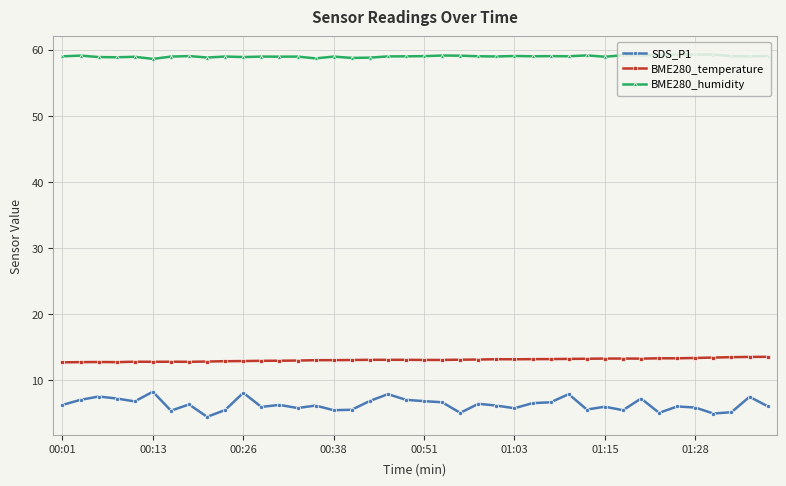

Does the chart have visible grid lines?

Yes